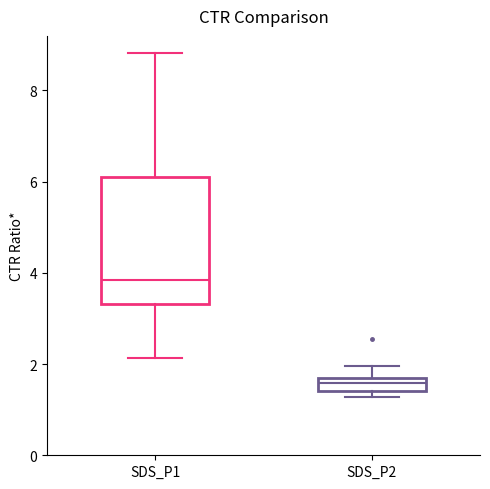

Where does the upper whisker of the box for SDS_P1 end on the y-axis? The values are not printed on the chart, so give them approximately, as read against the axis.

8.8